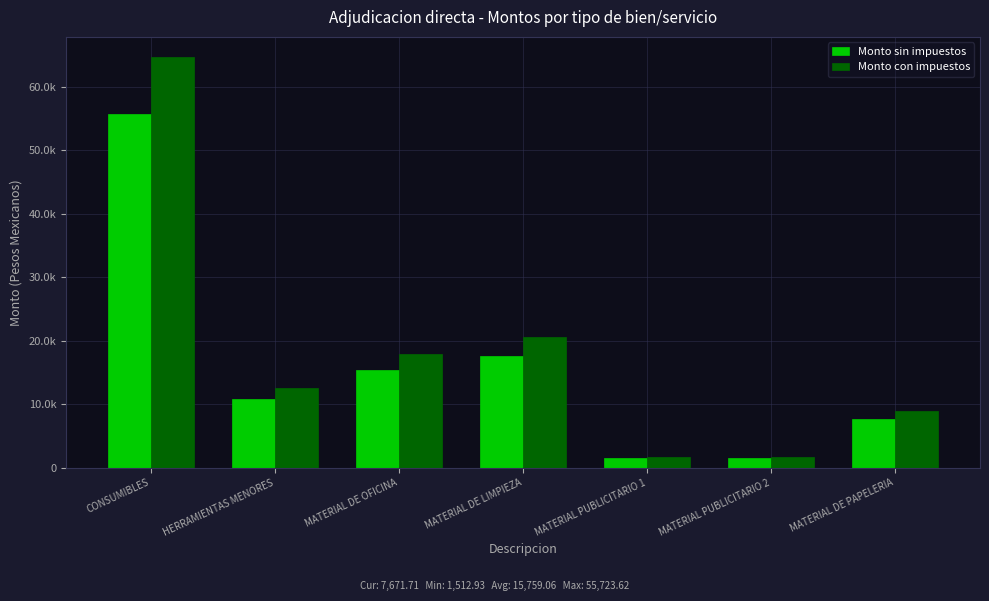

True or false: Monto sin impuestos has a value of 1512.9 at MATERIAL PUBLICITARIO 1.

True